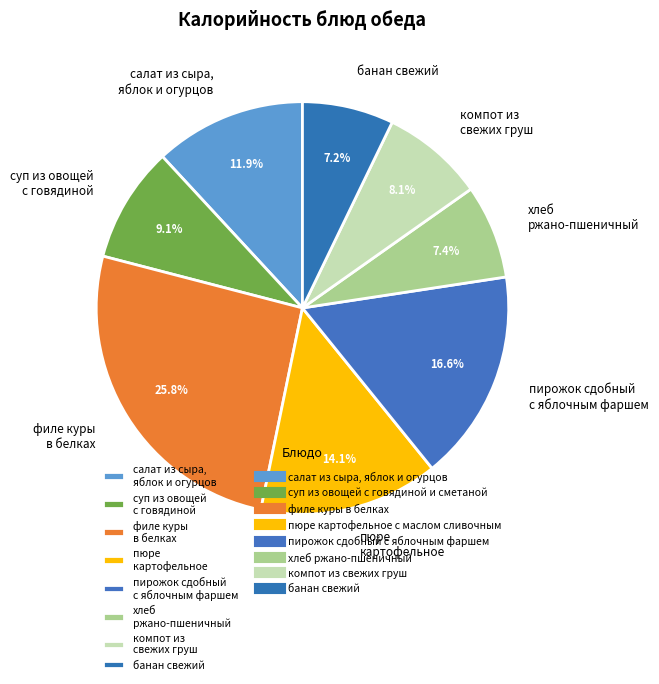

What is the ratio of the value at хлеб ржано-пшеничный to the value at филе куры в белках?

0.3